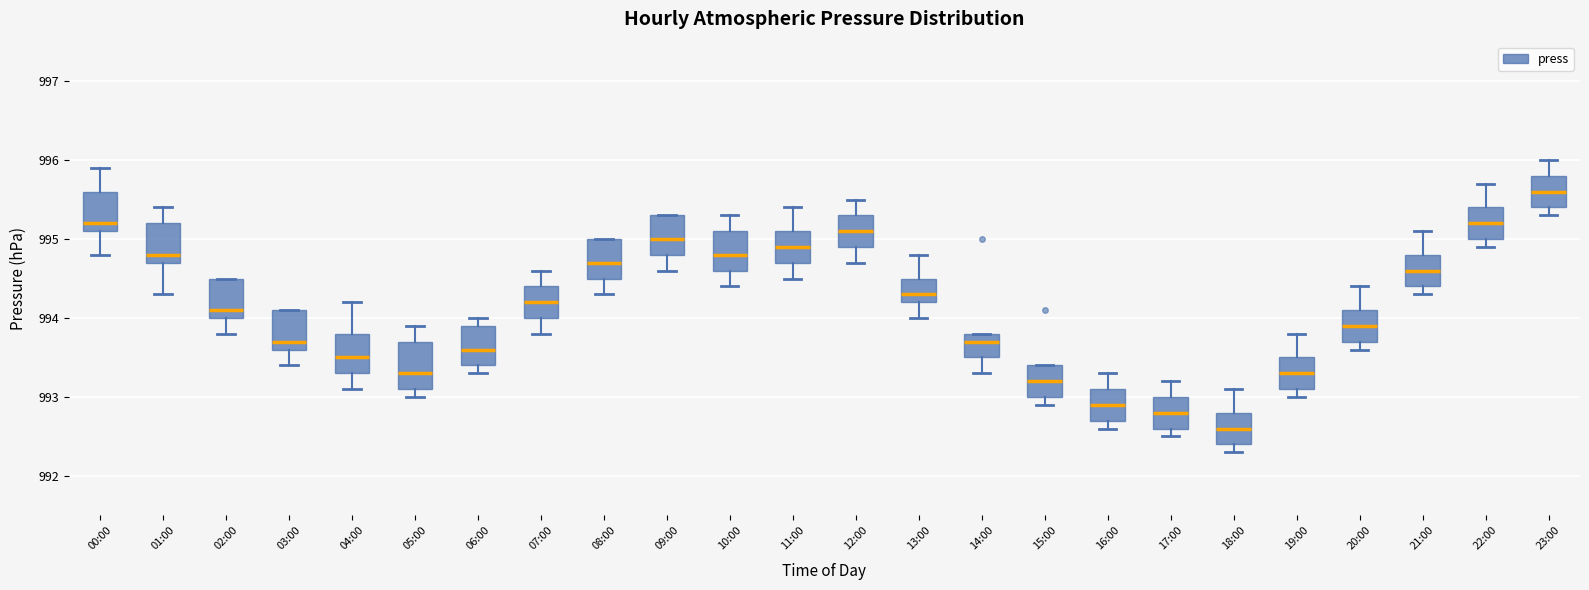

Where does the median line of the box for 22:00 sit on the y-axis? The values are not printed on the chart, so give them approximately, as read against the axis.

995.2